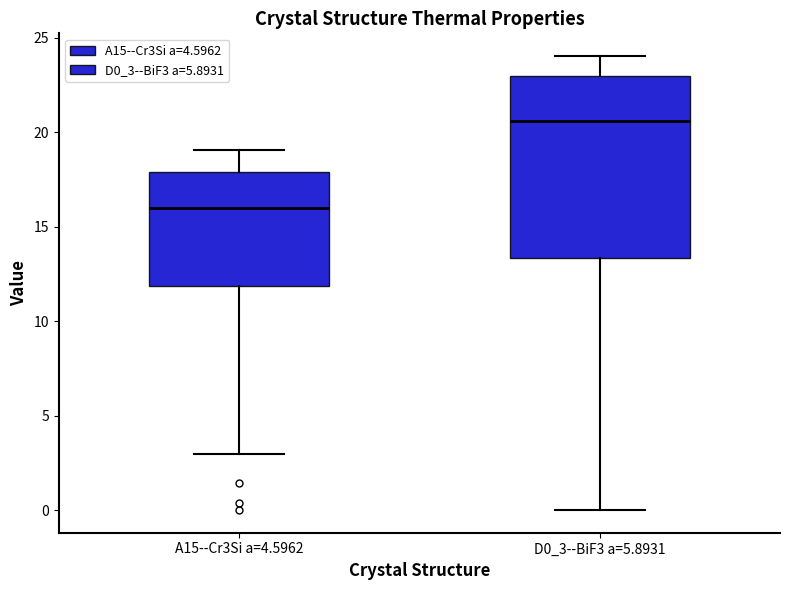

Which box has the lowest median line?

A15--Cr3Si a=4.5962